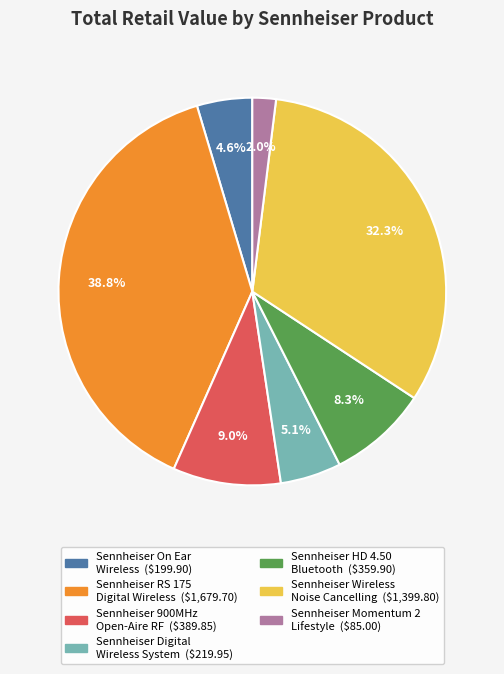

Combined, do Sennheiser Wireless Noise Cancelling and Sennheiser RS 175 Digital Wireless account for over 50%?

Yes